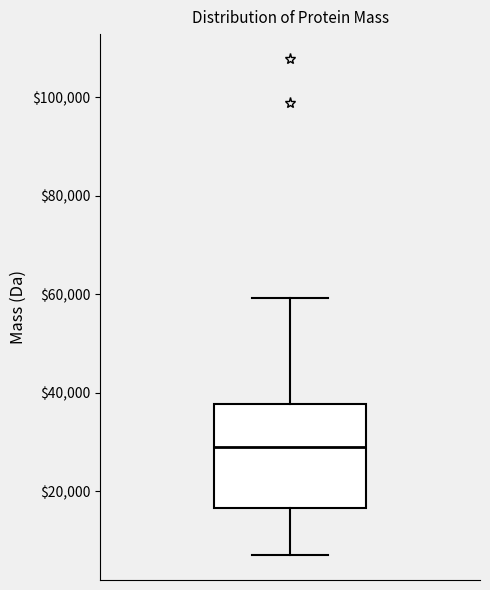

Read this box plot against the y-axis: the position of the median line, the range covered by the box, and the ends of both whiskers. The values are not printed on the chart, so give them approximately, as read against the axis.

median 30000, box 16000 to 38000, whiskers 8000 to 60000